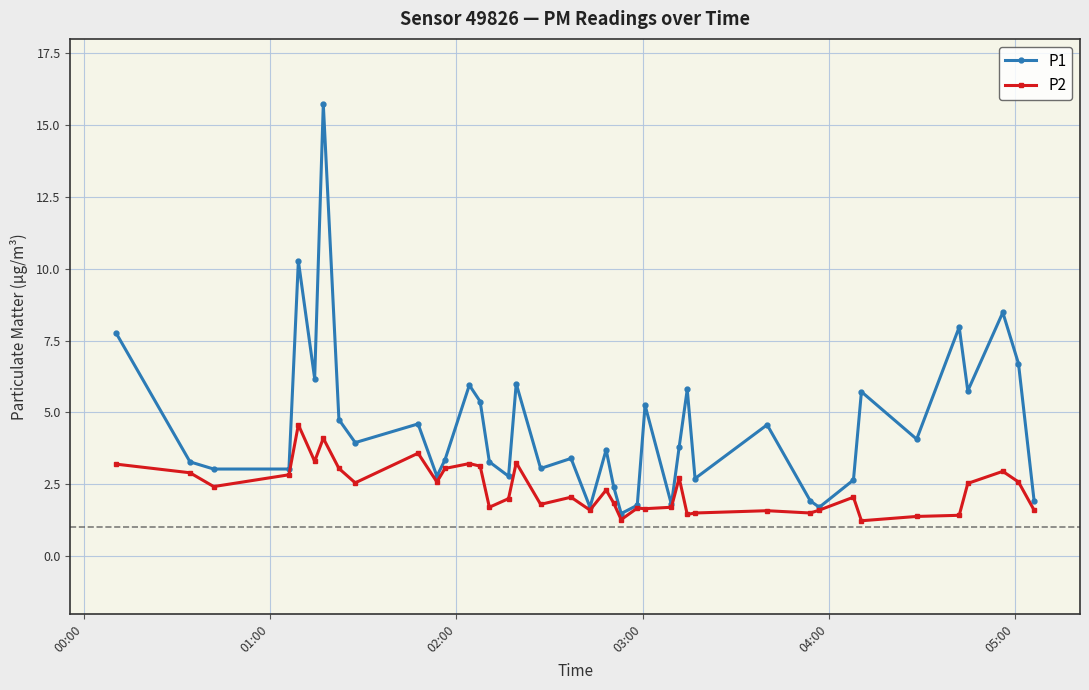

Which series has the largest total across all categories?

P1